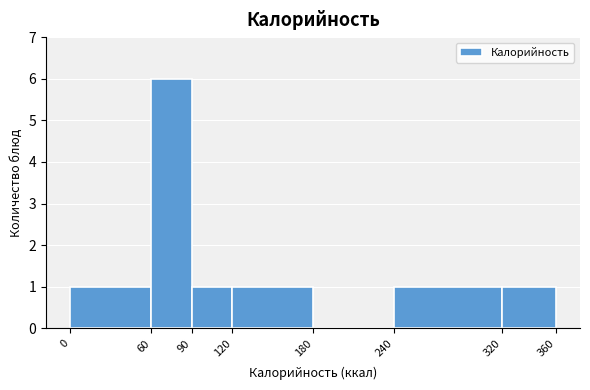

How tall is the bar that spans 60 to 90 on the x-axis? The values are not printed on the chart, so give them approximately, as read against the axis.

6